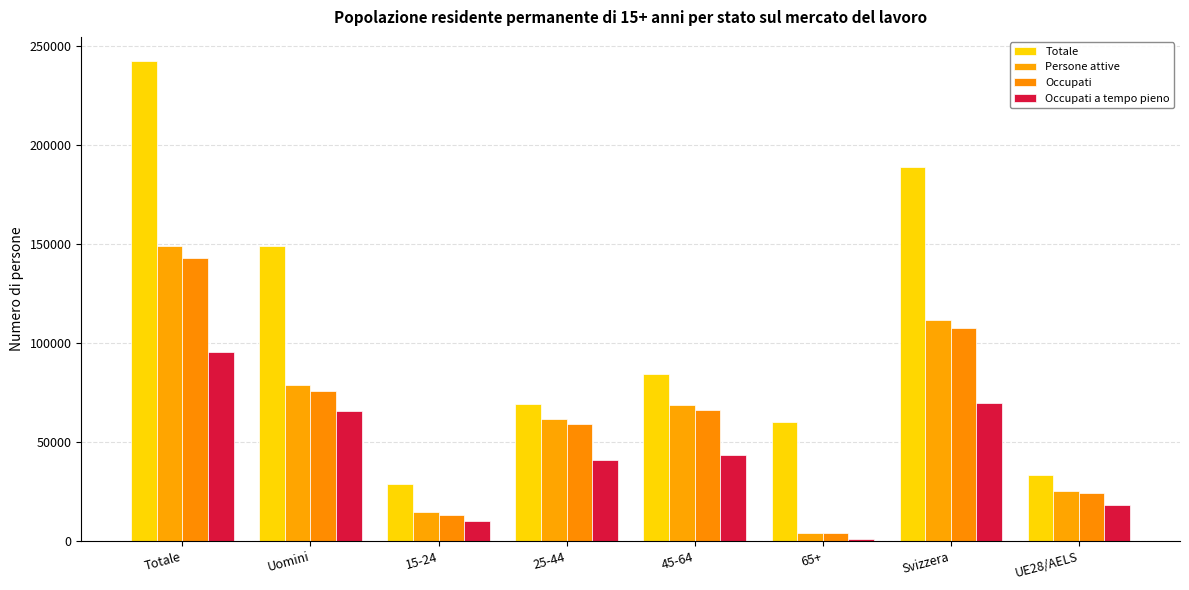

How many bars are there in total?

32